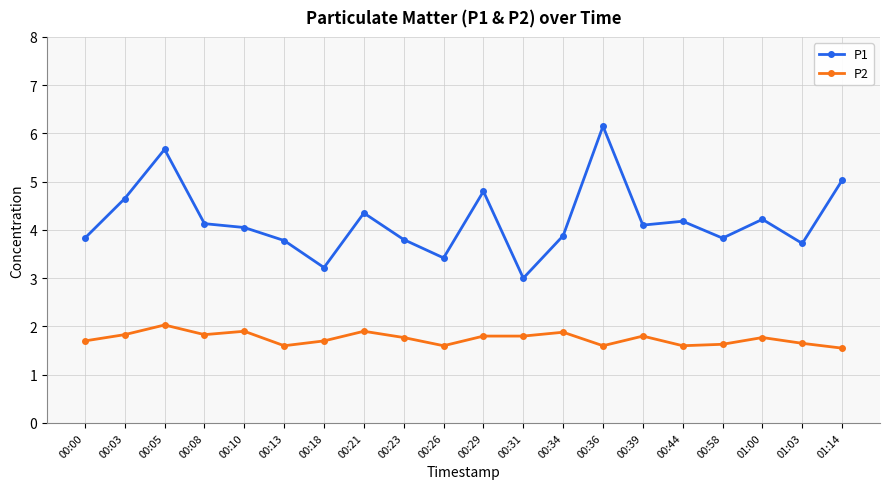

In P1, how many points are higher than both neighbors (excluding endpoints)?

6